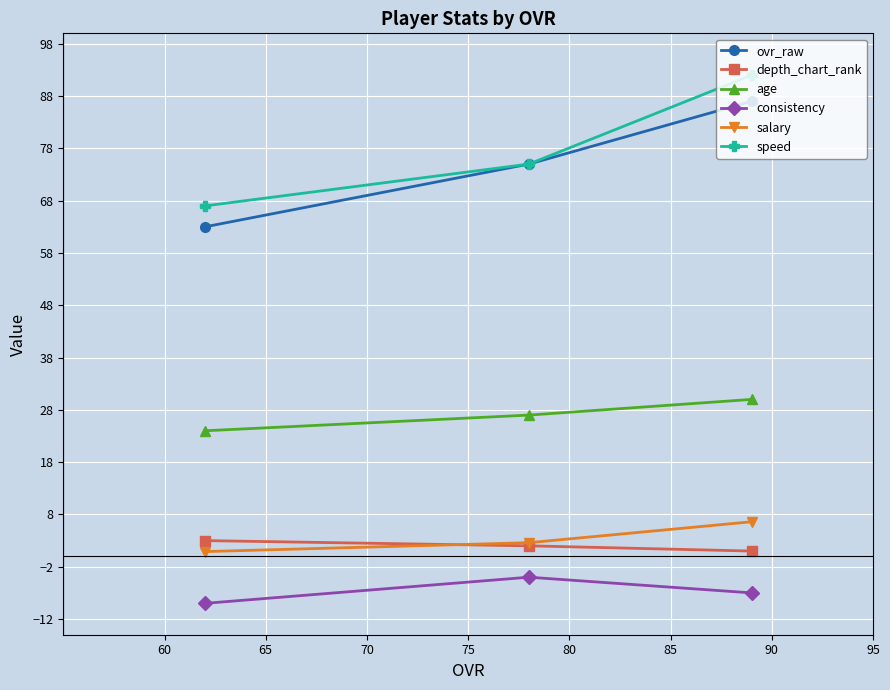

At how many categories does at least one series exceed 19?

3